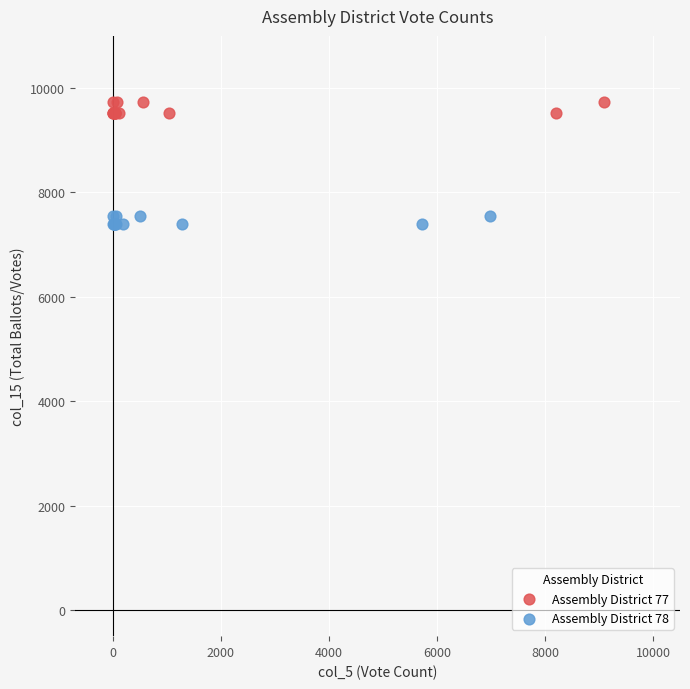

Which series reaches the minimum Y coordinate?

Assembly District 78